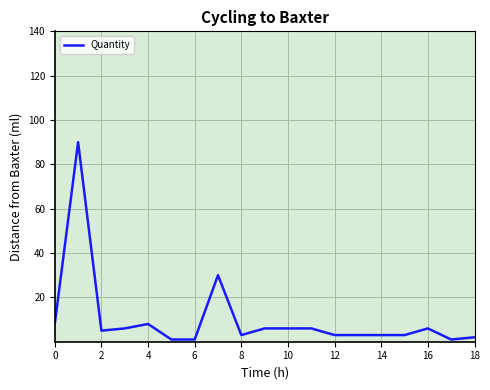

Reading right to left, list all the values displayed in this chart.

2	1	6	3	3	3	3	6	6	6	3	30	1	1	8	6	5	90	8